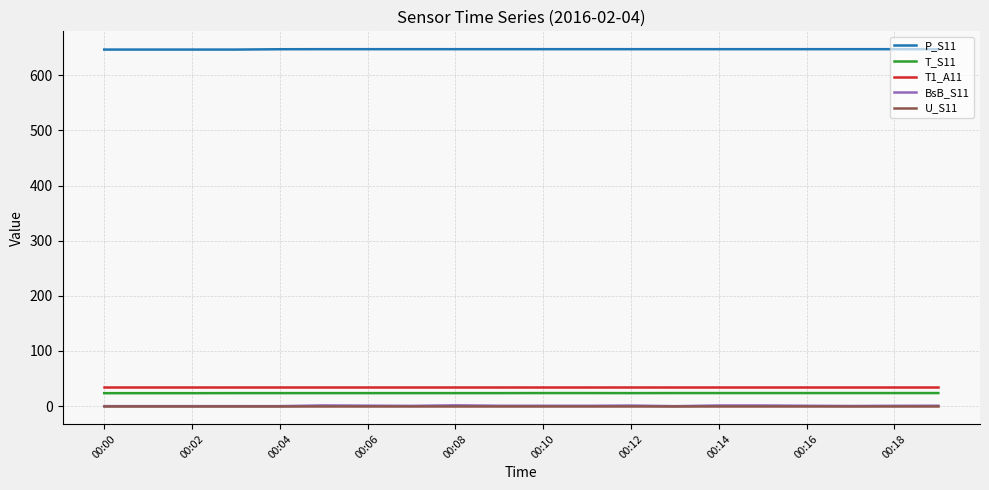

Which series has the largest range (max minus min)?

BsB_S11